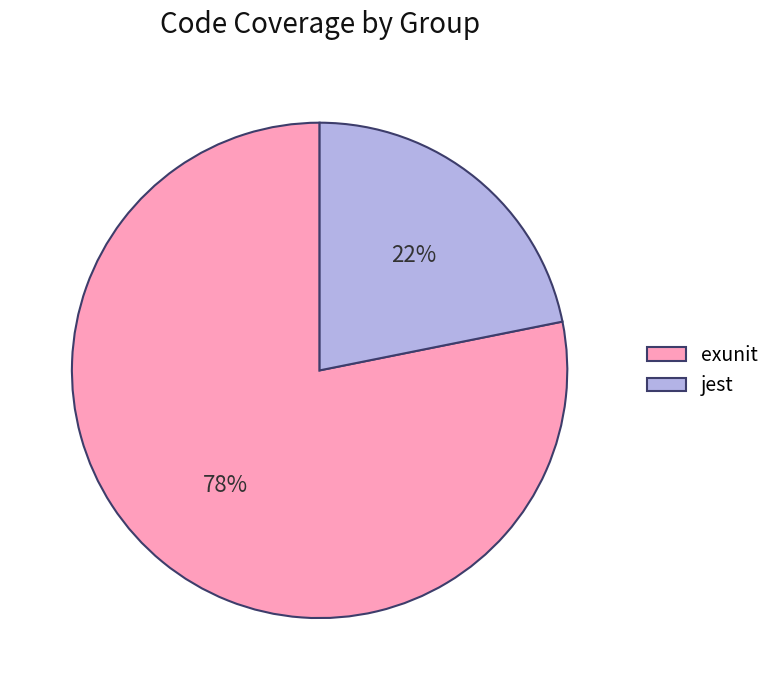

How many segments does this pie chart have?

2